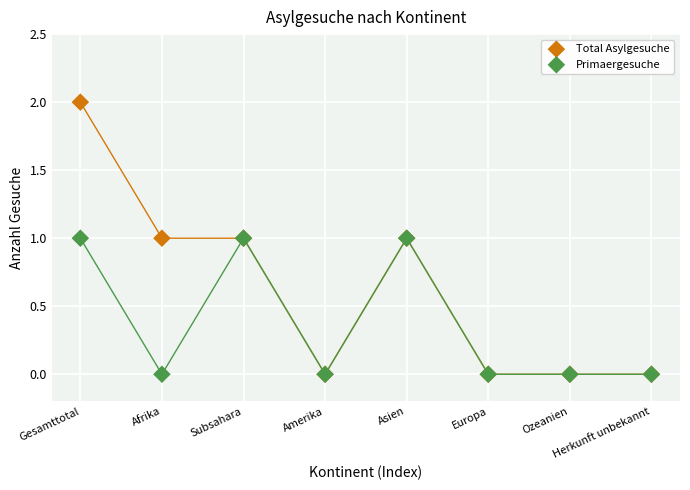

What are all the series names shown in the legend?

Total Asylgesuche, Primaergesuche